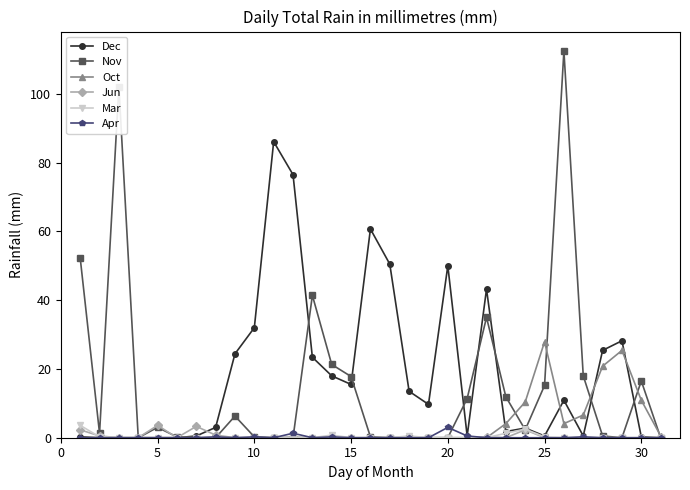

What is the value of the Oct point at the 28th from the left?

20.8